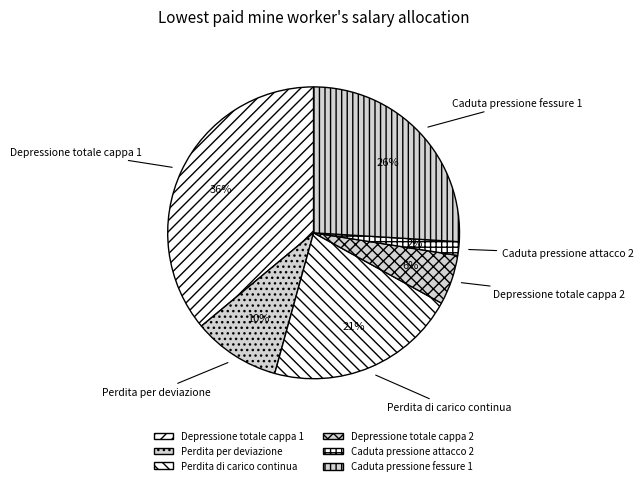

How many segments does this pie chart have?

6